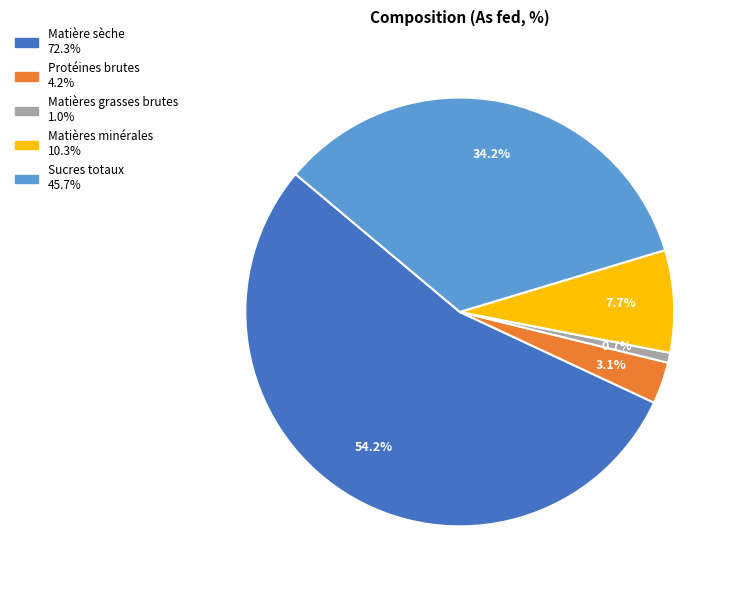

To the nearest percent, what is the difference between the Sucres totaux and Protéines brutes slice percentages?

31%